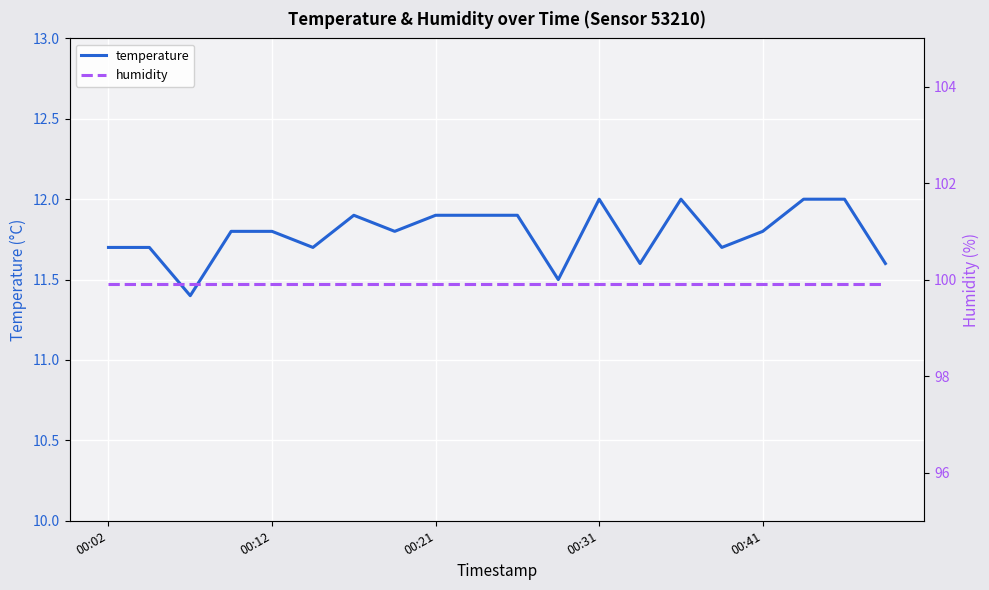

Is it true that humidity equals 37.9 at 17?

False